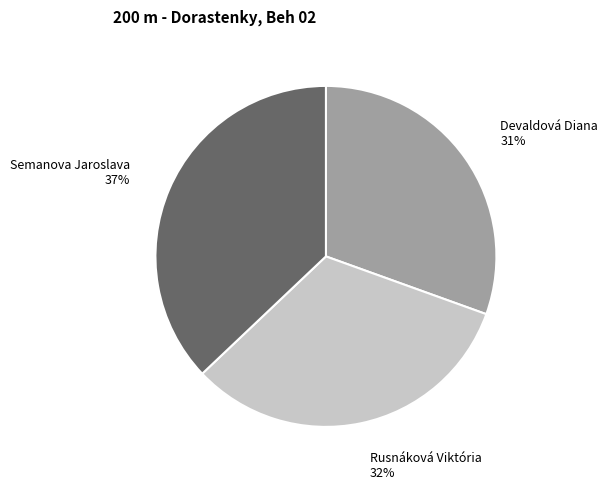

To the nearest percent, what portion does Devaldová Diana represent?

31%